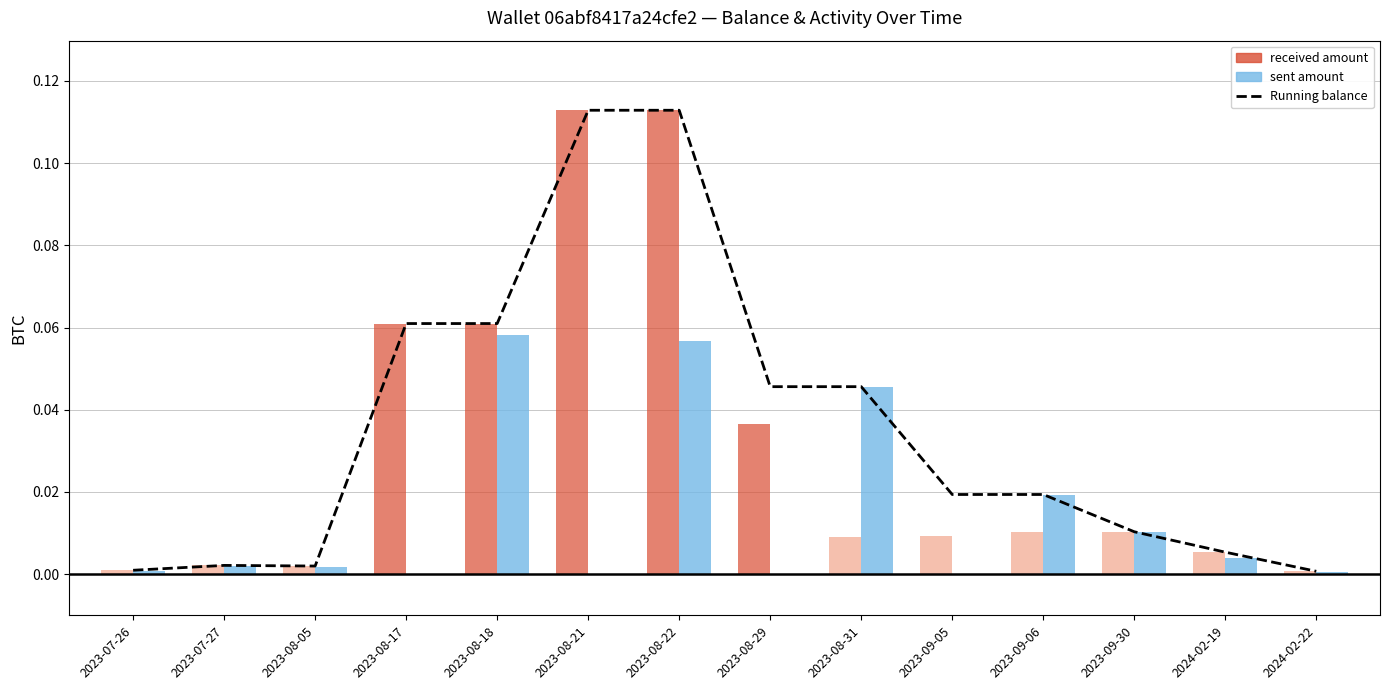

Rank the categories by value from lowest to highest.

2024-02-22, 2023-07-26, 2023-08-05, 2023-07-27, 2024-02-19, 2023-09-30, 2023-09-05, 2023-09-06, 2023-08-29, 2023-08-31, 2023-08-17, 2023-08-18, 2023-08-21, 2023-08-22